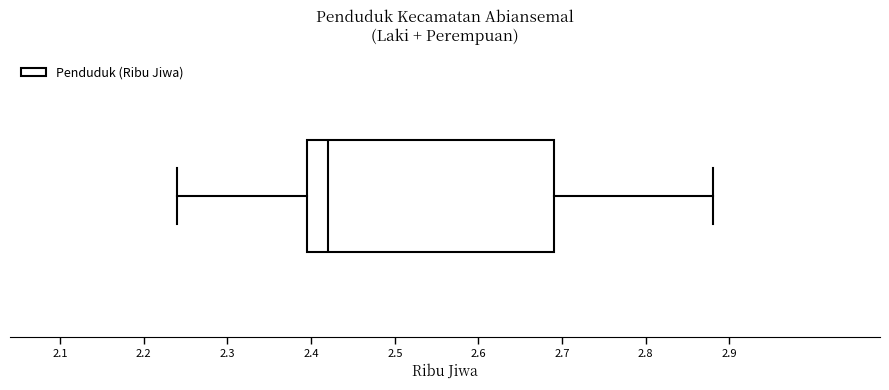

Transcribe this box plot: give where the median line is, the range the box spans, and where the two whiskers end, as read against the x-axis. The values are not printed on the chart, so give them approximately, as read against the axis.

median 2.42, box 2.40 to 2.69, whiskers 2.24 to 2.88